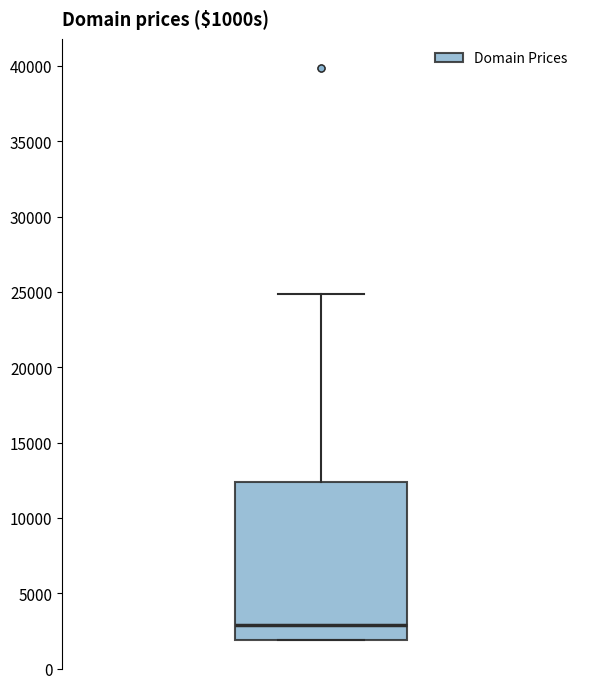

Where does the upper whisker of the box end on the y-axis? The values are not printed on the chart, so give them approximately, as read against the axis.

25000